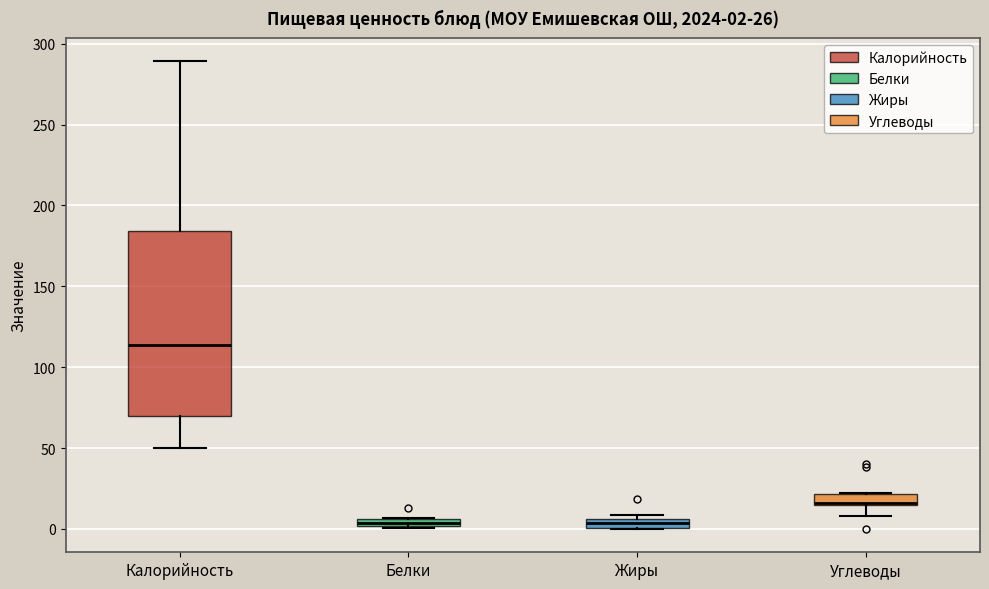

Which box is the tallest, from its lower edge to its upper edge?

Калорийность